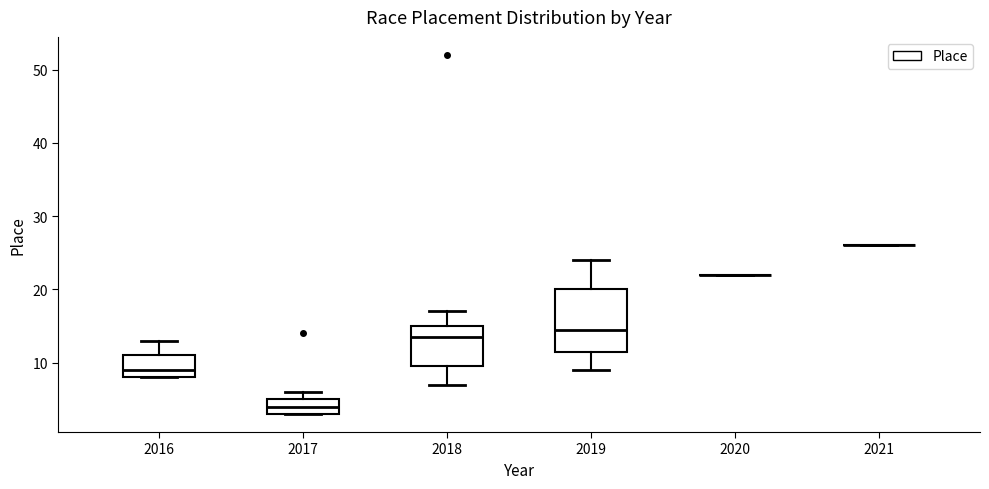

Comparing the boxes themselves (not the whiskers), which one is the tallest?

2019